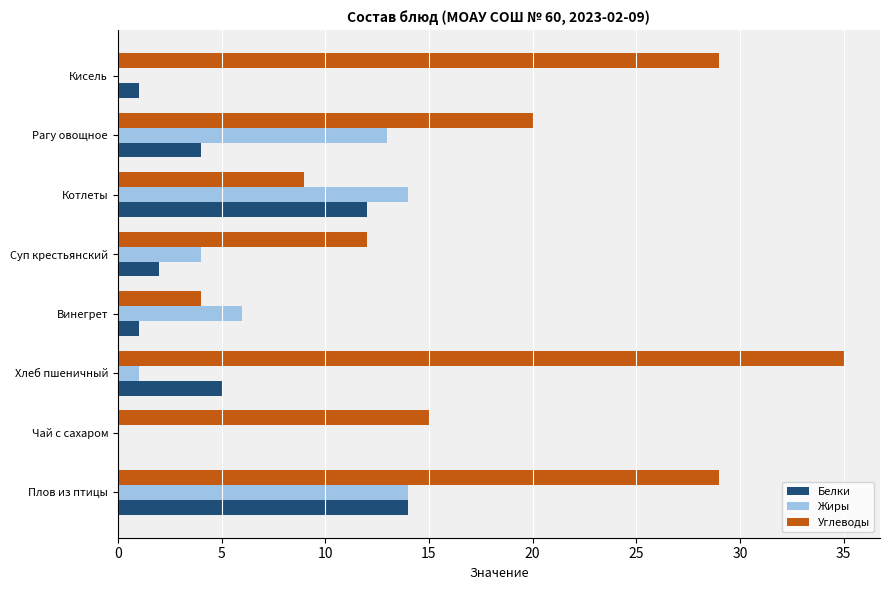

What is the average value of the Белки series?

5